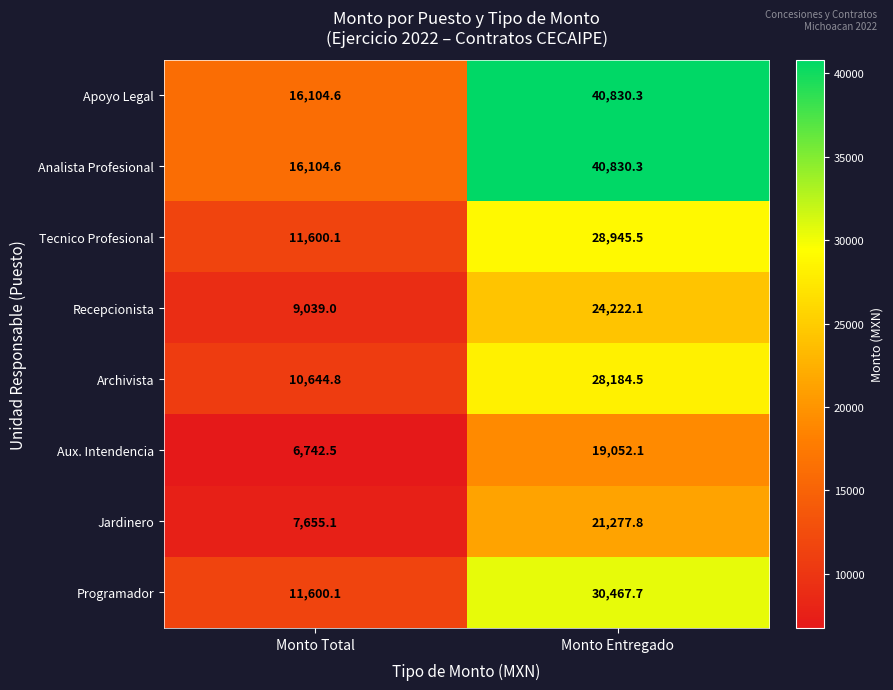

Rank the categories by Aux. Intendencia value from highest to lowest.

Monto Entregado, Monto Total